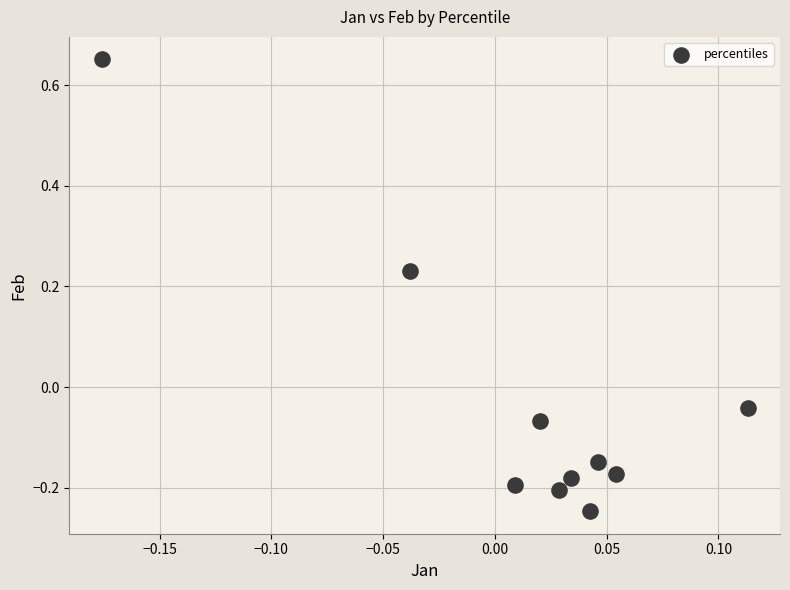

What is the range of X values (max minus min)?

0.3